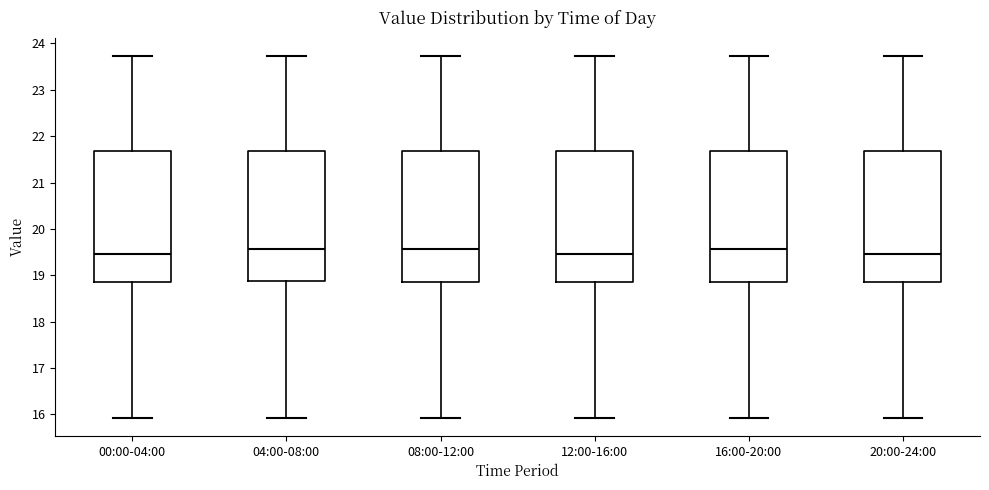

Reading left to right, read every box against the y-axis: the position of its median line, the range the box covers, and the ends of its whiskers. The values are not printed on the chart, so give them approximately, as read against the axis.

00:00-04:00: median 19.5, box 18.9 to 21.7, whiskers 15.9 to 23.7
04:00-08:00: median 19.6, box 18.9 to 21.7, whiskers 15.9 to 23.7
08:00-12:00: median 19.6, box 18.9 to 21.7, whiskers 15.9 to 23.7
12:00-16:00: median 19.5, box 18.9 to 21.7, whiskers 15.9 to 23.7
16:00-20:00: median 19.6, box 18.9 to 21.7, whiskers 15.9 to 23.7
20:00-24:00: median 19.5, box 18.9 to 21.7, whiskers 15.9 to 23.7